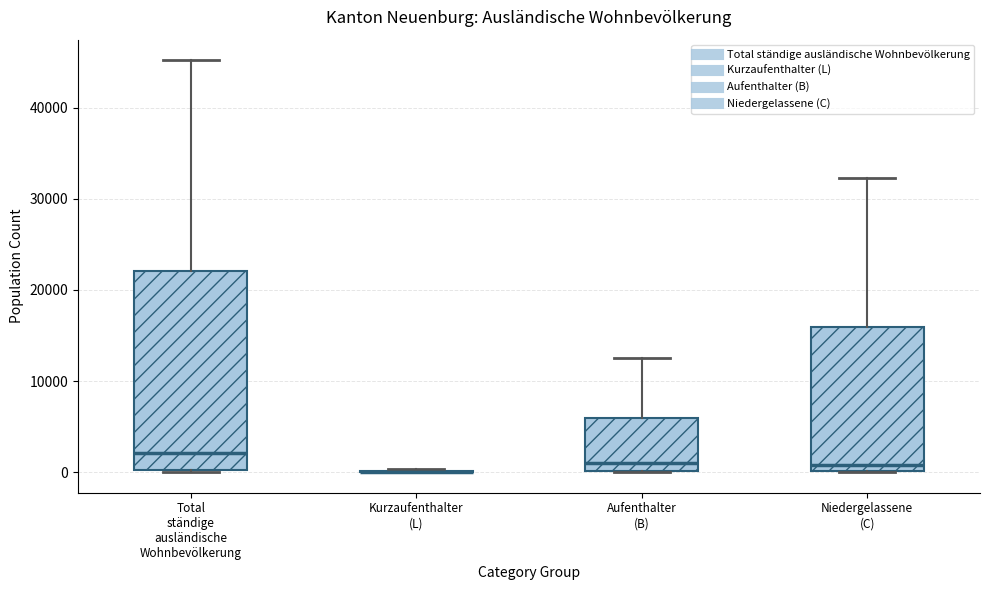

Which box is the tallest, from its lower edge to its upper edge?

Total ständige ausländische Wohnbevölkerung